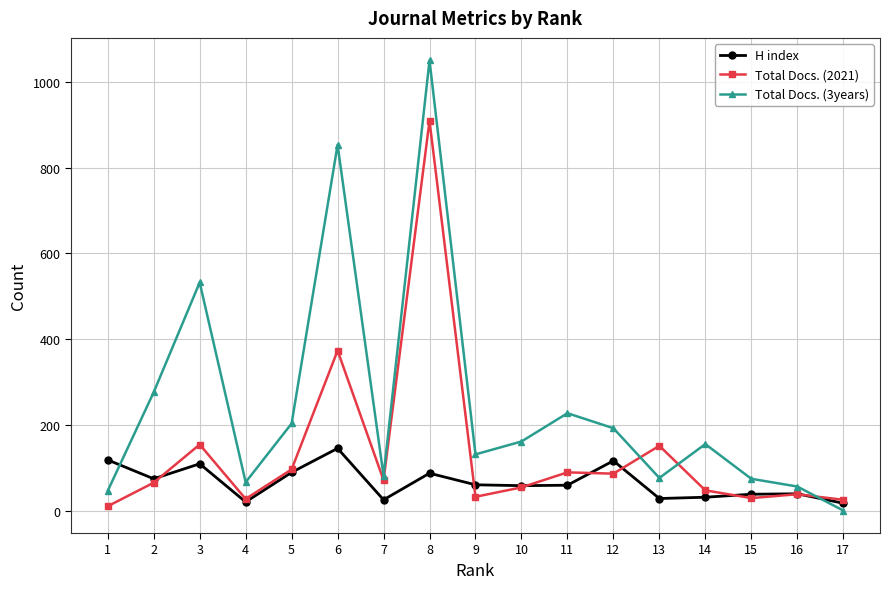

What is the difference between the second highest and second lowest values in the Total Docs. (2021) series?

348